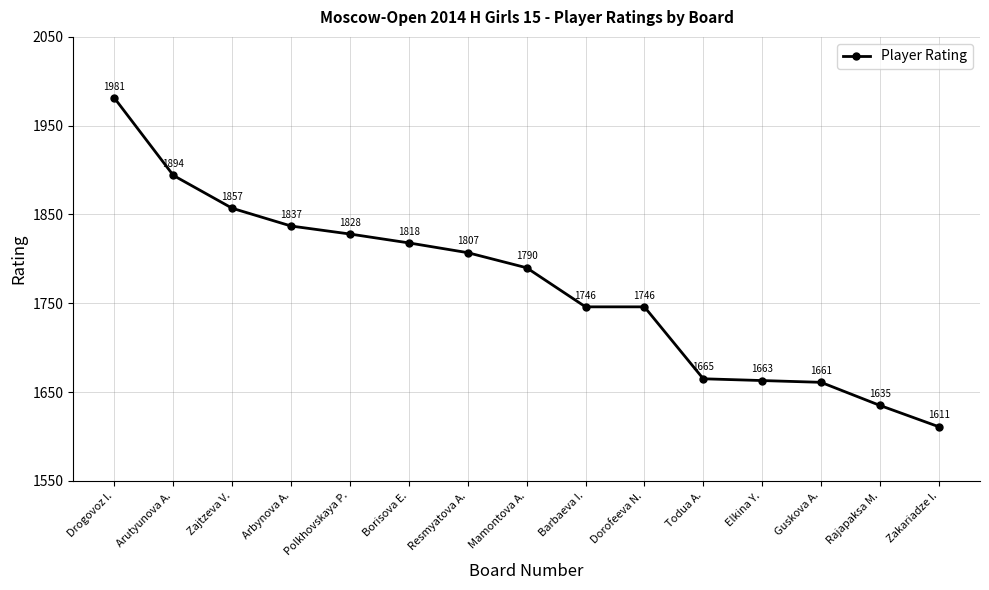

What is the change in value from Arutyunova A. to Elkina Y.?

-231